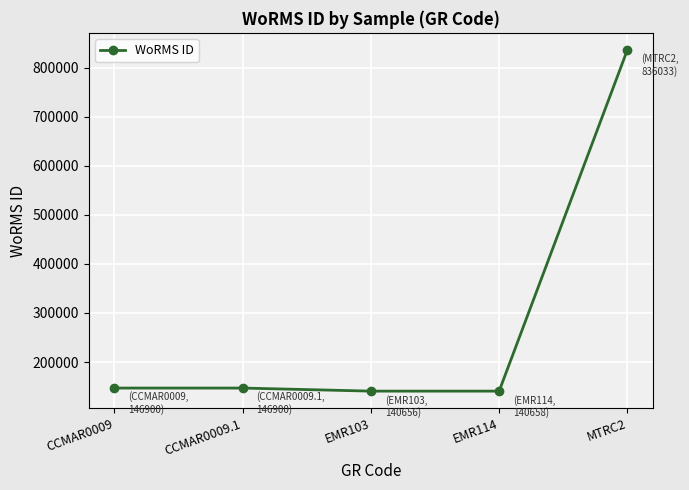

What is the change in value from CCMAR0009.1 to EMR114?

-6242